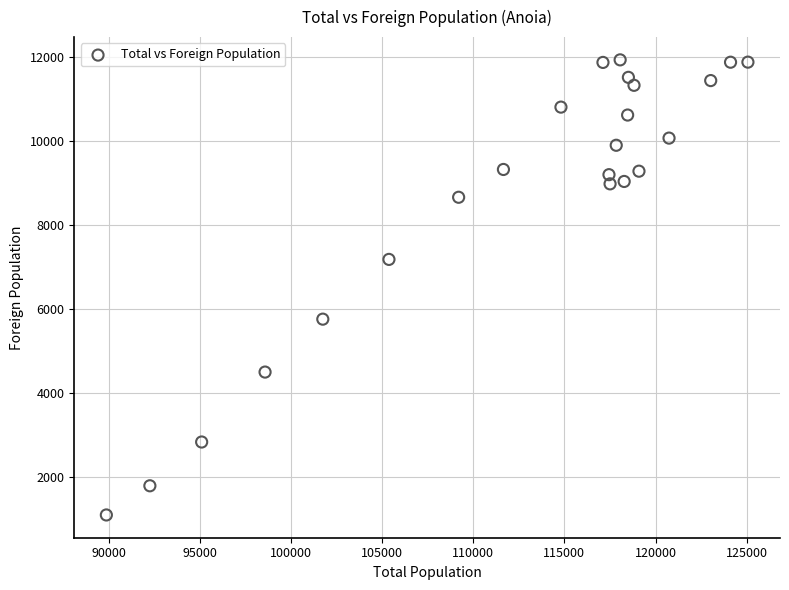

What is the range of X values (max minus min)?

35189